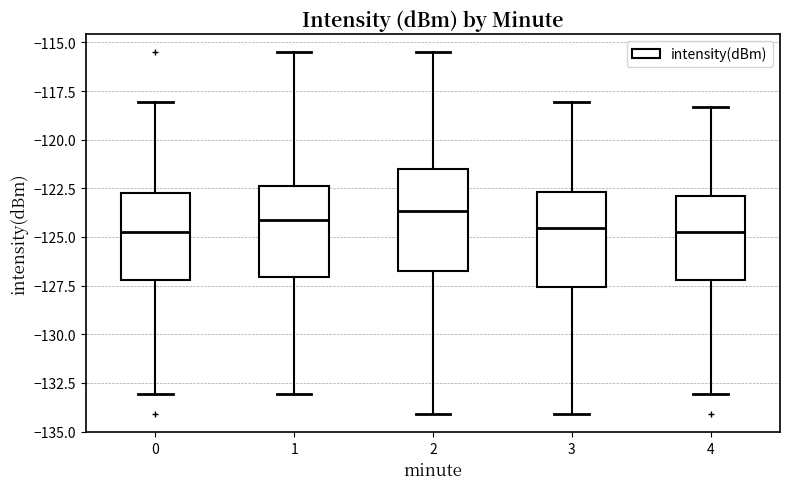

Reading left to right, transcribe this box plot: for each box, give where its median line is, the range the box spans, and where its two whiskers end, as read against the y-axis. The values are not printed on the chart, so give them approximately, as read against the axis.

0: median -124.5, box -127.0 to -123.0, whiskers -133.0 to -118.0
1: median -124.0, box -127.0 to -122.5, whiskers -133.0 to -115.5
2: median -123.5, box -127.0 to -121.5, whiskers -134.0 to -115.5
3: median -124.5, box -127.5 to -122.5, whiskers -134.0 to -118.0
4: median -124.5, box -127.0 to -123.0, whiskers -133.0 to -118.5